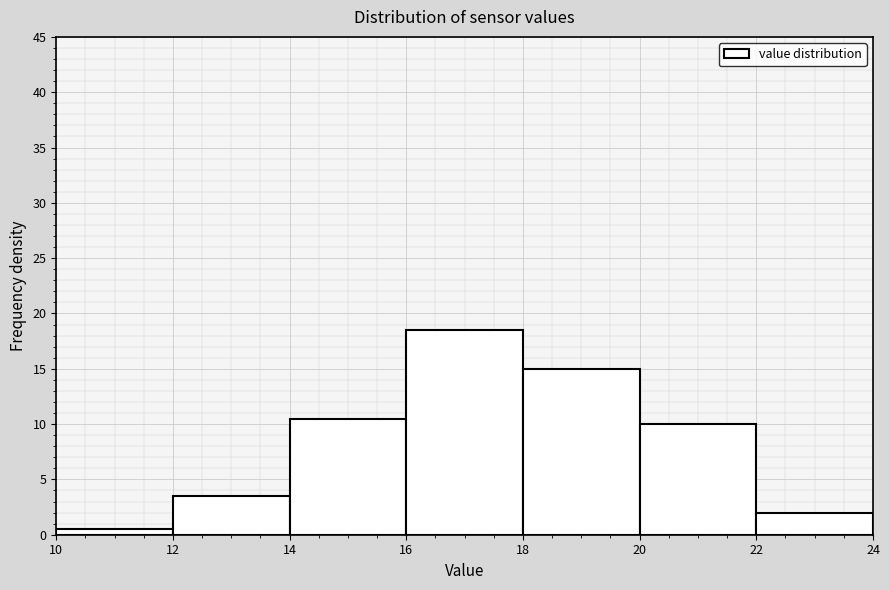

Reading left to right, list every bar in this chart as the range it spans on the x-axis followed by its height. The values are not printed on the chart, so give them approximately, as read against the axis.

10 to 12: 0.5
12 to 14: 3.5
14 to 16: 10.5
16 to 18: 18.5
18 to 20: 15.0
20 to 22: 10.0
22 to 24: 2.0